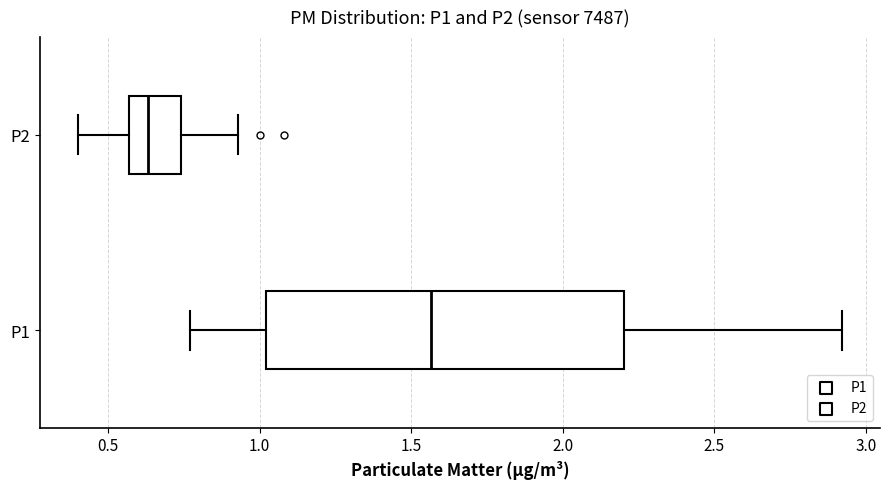

Comparing the boxes themselves (not the whiskers), which one is the widest?

P1